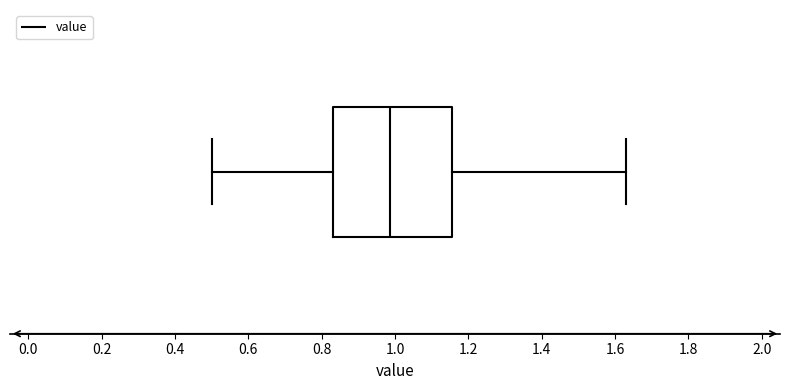

Where does the median line of the box sit on the x-axis? The values are not printed on the chart, so give them approximately, as read against the axis.

0.98